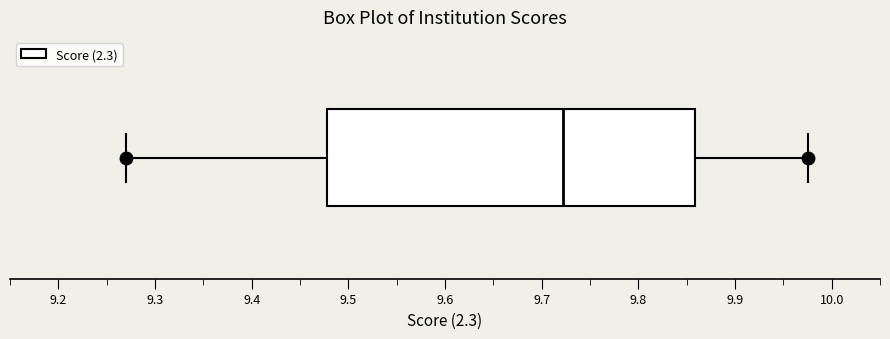

Transcribe this box plot: give where the median line is, the range the box spans, and where the two whiskers end, as read against the x-axis. The values are not printed on the chart, so give them approximately, as read against the axis.

median 9.72, box 9.48 to 9.86, whiskers 9.27 to 9.98